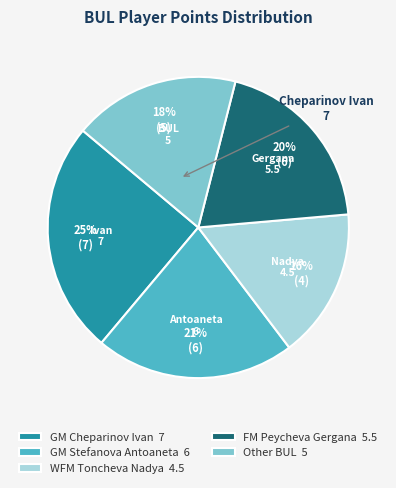

Which category has the smallest portion of the pie?

WFM Toncheva Nadya